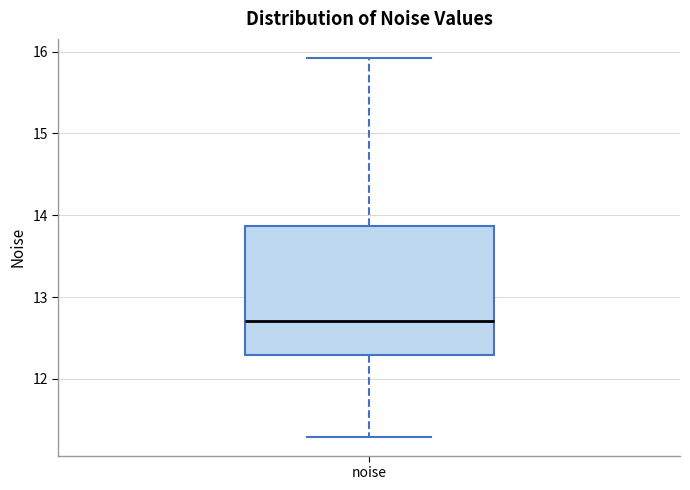

Transcribe this box plot: give where the median line is, the range the box spans, and where the two whiskers end, as read against the y-axis. The values are not printed on the chart, so give them approximately, as read against the axis.

median 12.7, box 12.3 to 13.9, whiskers 11.3 to 15.9